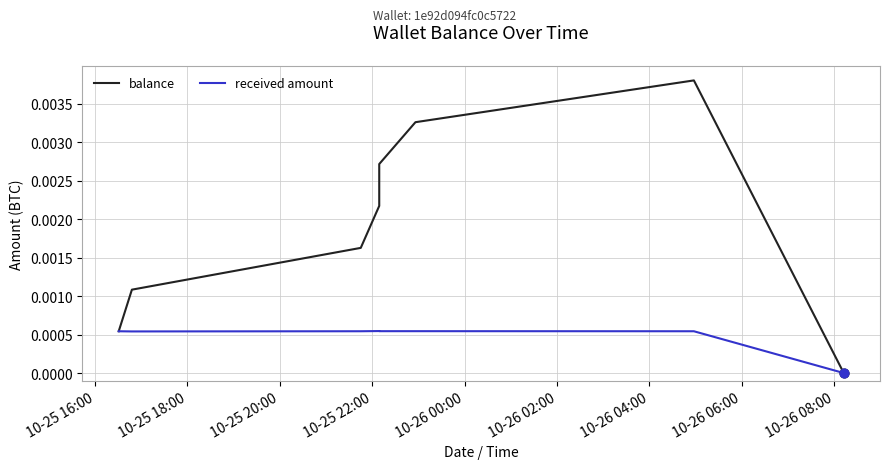

Which series has the largest Y range (max minus min)?

balance